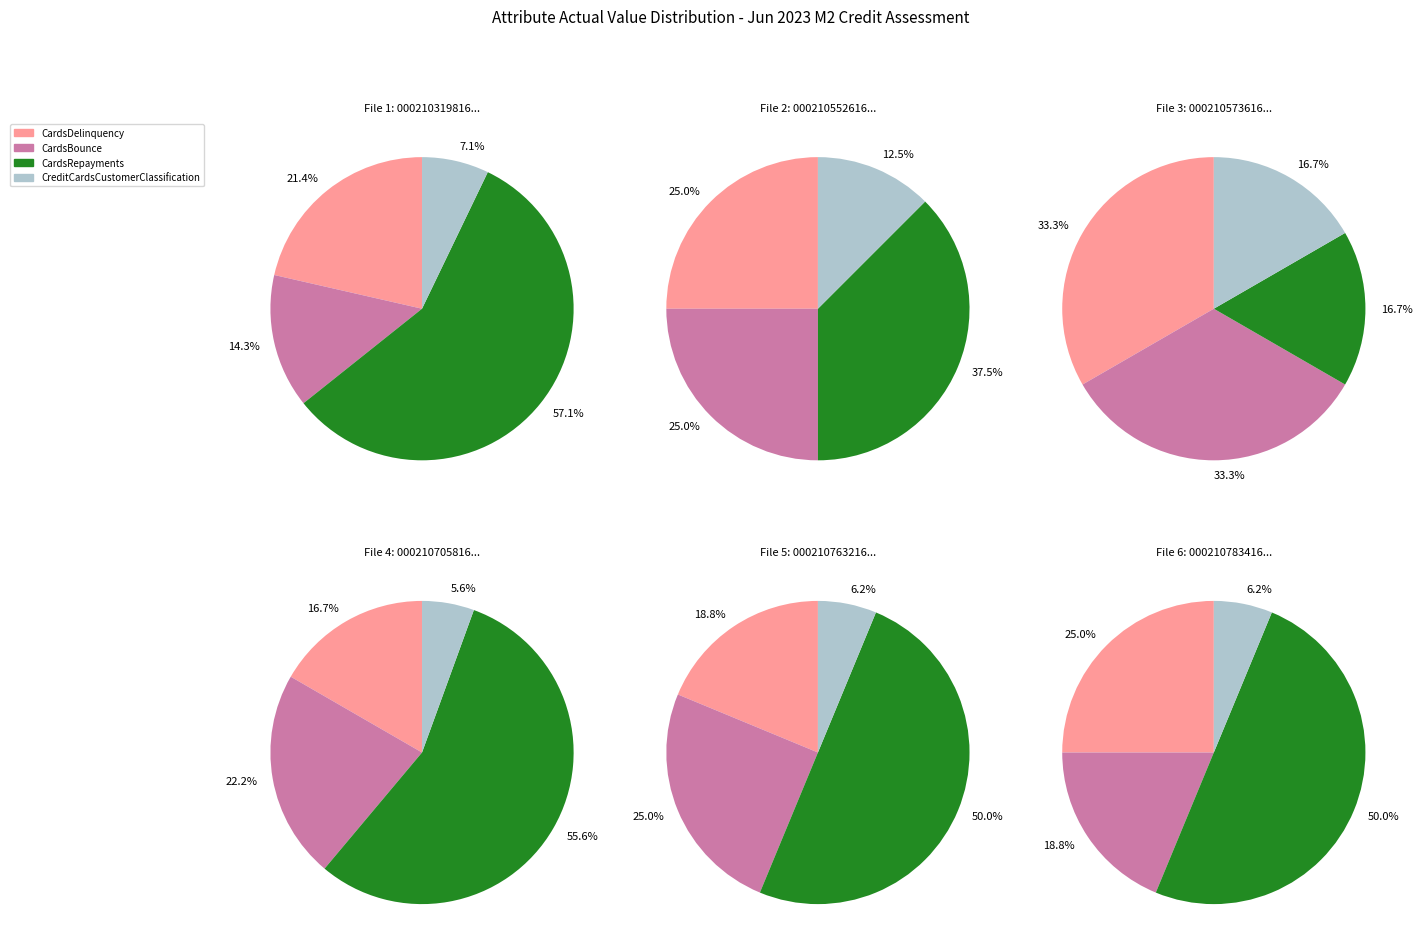

Between CardsBounce and 5, which is larger?

5